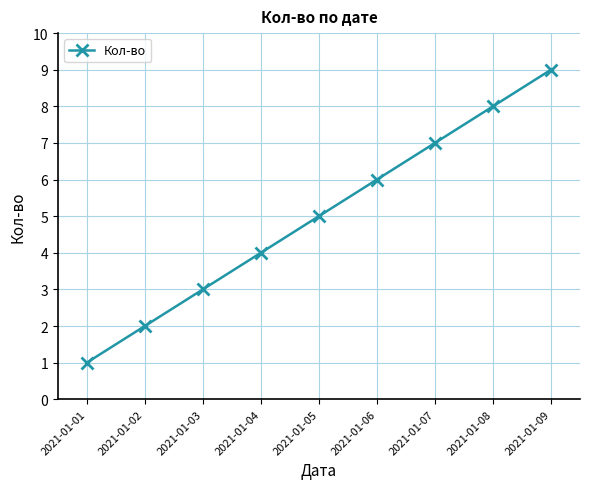

What is the change in value from 2021-01-04 to 2021-01-06?

+2